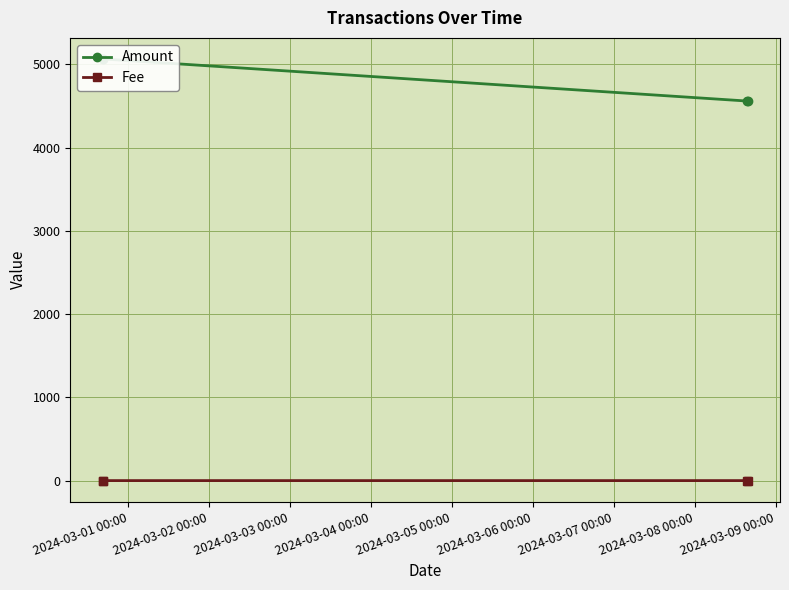

What is the value of the Amount point at the 2nd from the left?

5066.0